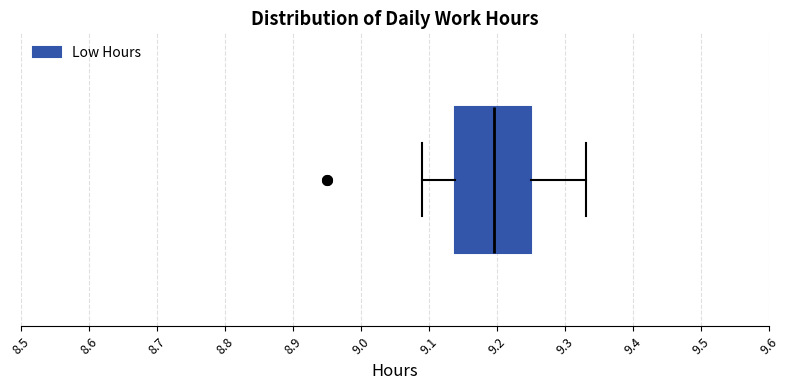

Read this box plot against the x-axis: the position of the median line, the range covered by the box, and the ends of both whiskers. The values are not printed on the chart, so give them approximately, as read against the axis.

median 9.20, box 9.14 to 9.25, whiskers 9.09 to 9.33